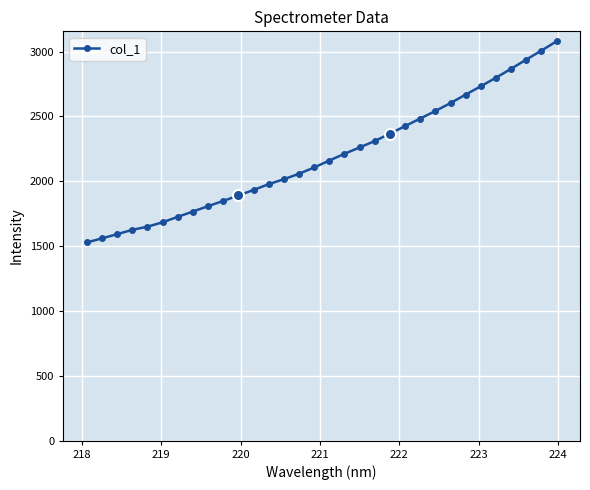

What is the smallest value displayed?

1527.9